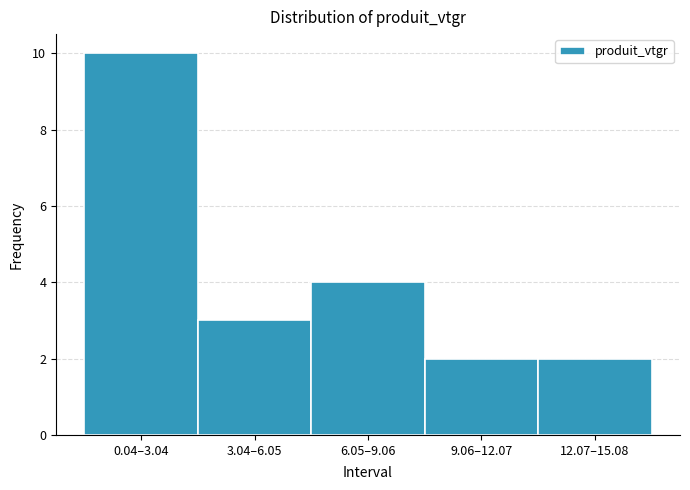

Reading left to right, what are all the values shown in this chart?

0.04–3.04=10	3.04–6.05=3	6.05–9.06=4	9.06–12.07=2	12.07–15.08=2